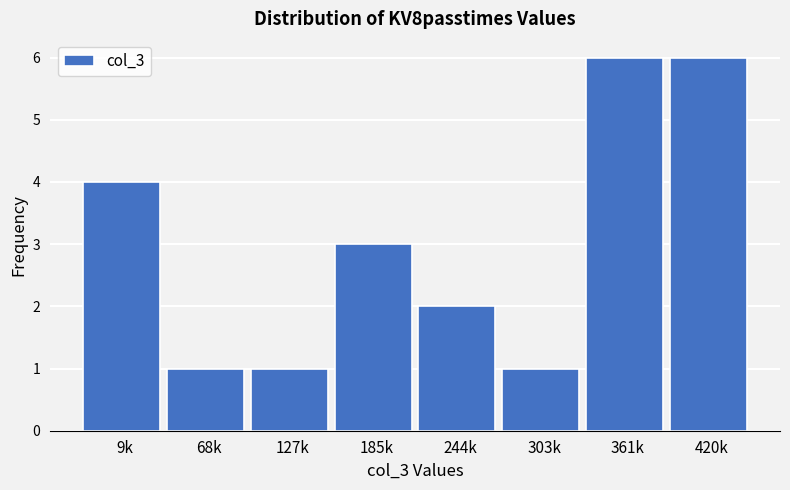

Reading right to left, extract all data points from this chart.

420k=6	361k=6	303k=1	244k=2	185k=3	127k=1	68k=1	9k=4